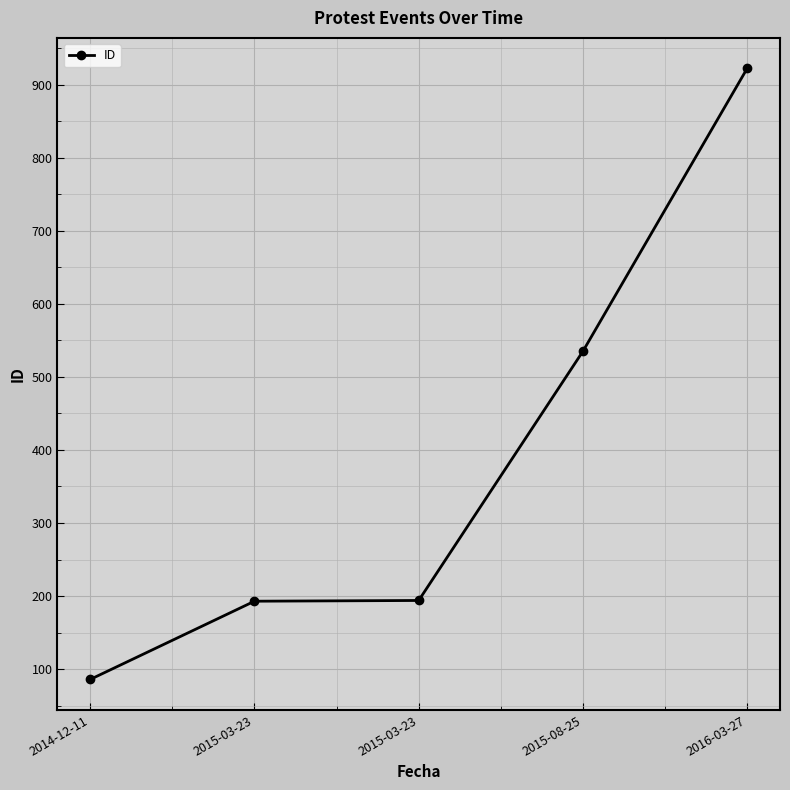

Count the number of categories in the chart.

5